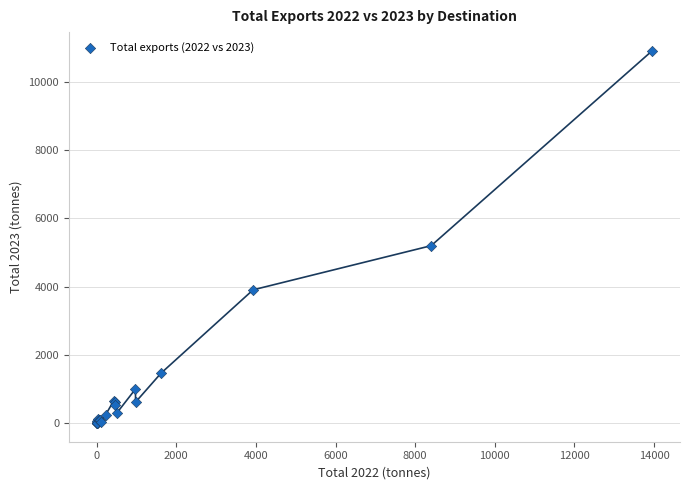

What Y value in the scatter plot is closest to 5456?

5199.6